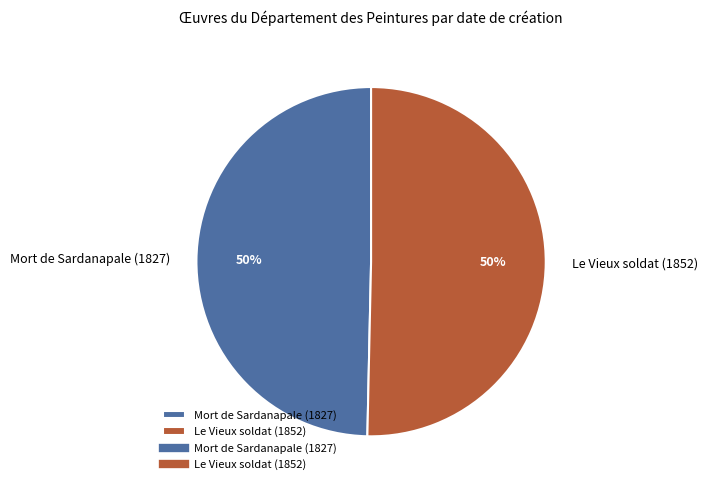

To the nearest percent, what percentage of the pie is Le Vieux soldat (1852)?

50%